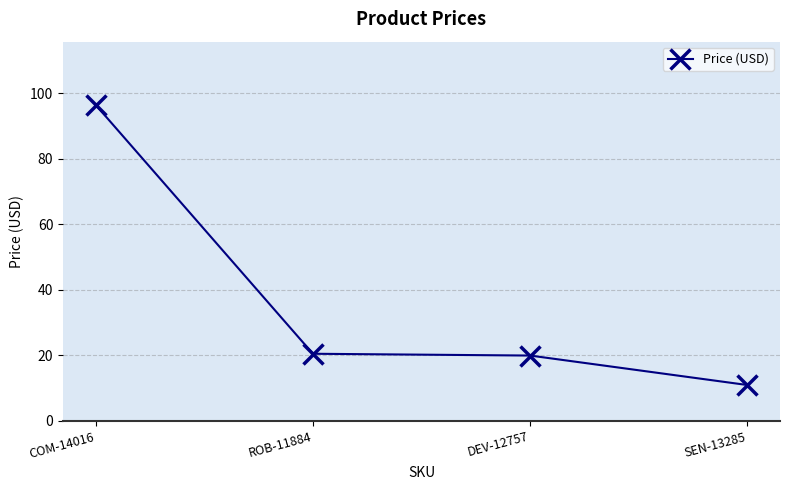

What is the sum of the values at ROB-11884 and COM-14016?

117.0